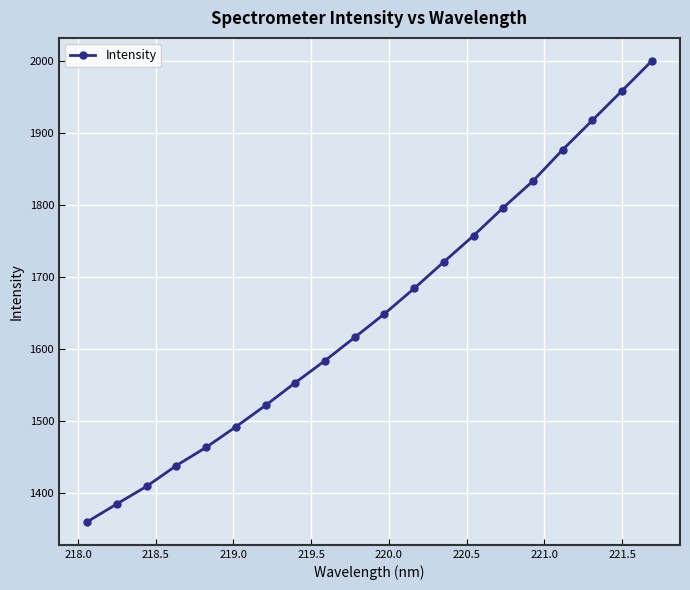

What is the average value?

1651.1